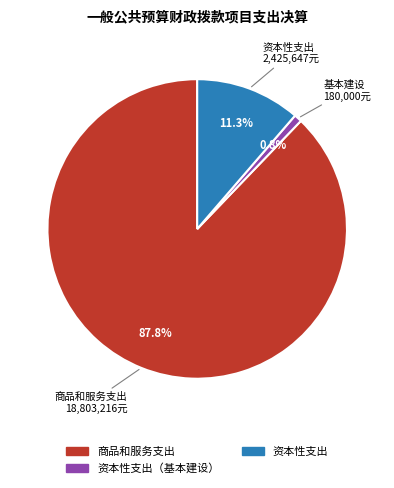

Does any single category account for the majority?

Yes